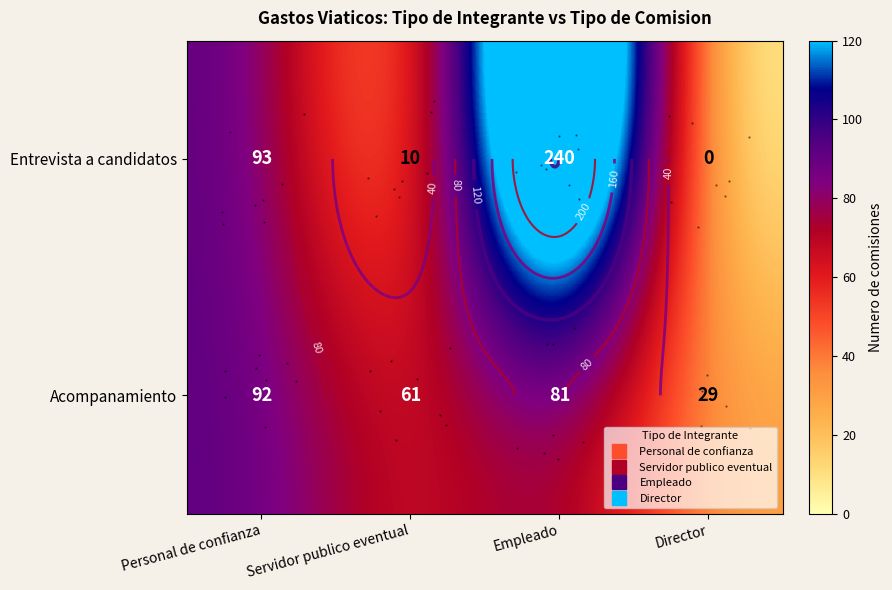

What is the spread (max minus min) of values at Director?

29